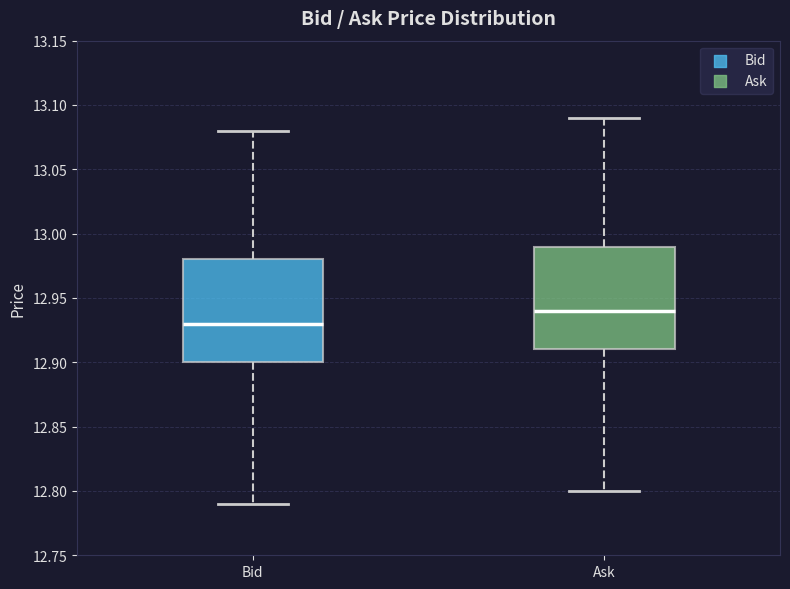

Reading left to right, transcribe this box plot: for each box, give where its median line is, the range the box spans, and where its two whiskers end, as read against the y-axis. The values are not printed on the chart, so give them approximately, as read against the axis.

Bid: median 12.93, box 12.90 to 12.98, whiskers 12.79 to 13.08
Ask: median 12.94, box 12.91 to 12.99, whiskers 12.80 to 13.09